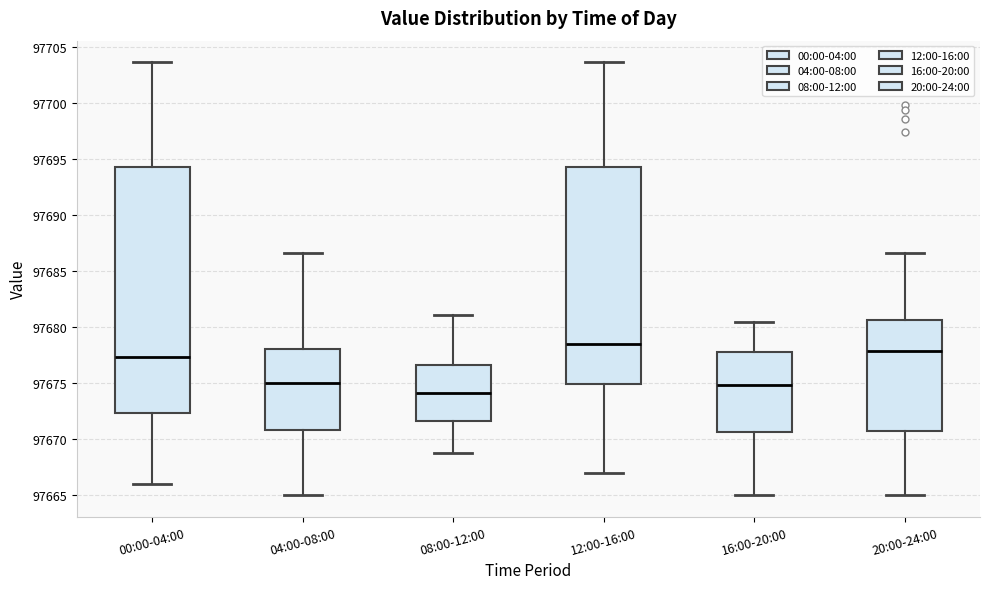

Reading left to right, read every box against the y-axis: the position of its median line, the range the box covers, and the ends of its whiskers. The values are not printed on the chart, so give them approximately, as read against the axis.

00:00-04:00: median 97677.5, box 97672.5 to 97694.0, whiskers 97666.0 to 97703.5
04:00-08:00: median 97675.0, box 97671.0 to 97678.0, whiskers 97665.0 to 97686.5
08:00-12:00: median 97674.0, box 97671.5 to 97676.5, whiskers 97669.0 to 97681.0
12:00-16:00: median 97678.5, box 97675.0 to 97694.0, whiskers 97667.0 to 97703.5
16:00-20:00: median 97675.0, box 97670.5 to 97677.5, whiskers 97665.0 to 97680.5
20:00-24:00: median 97678.0, box 97670.5 to 97680.5, whiskers 97665.0 to 97686.5